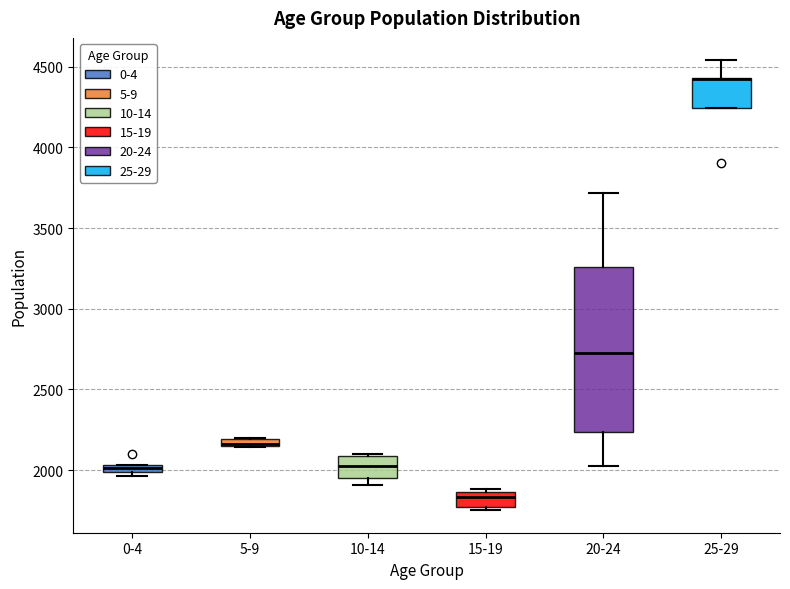

Which box is the tallest, from its lower edge to its upper edge?

20-24